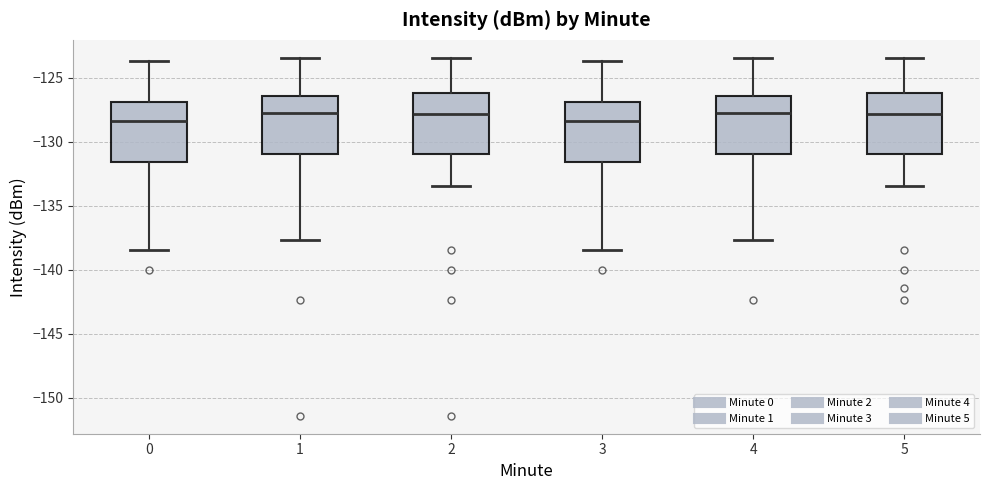

Reading left to right, transcribe this box plot: for each box, give where its median line is, the range the box spans, and where its two whiskers end, as read against the y-axis. The values are not printed on the chart, so give them approximately, as read against the axis.

0: median -128.5, box -131.5 to -127.0, whiskers -138.5 to -123.5
1: median -128.0, box -131.0 to -126.5, whiskers -137.5 to -123.5
2: median -128.0, box -131.0 to -126.0, whiskers -133.5 to -123.5
3: median -128.5, box -131.5 to -127.0, whiskers -138.5 to -123.5
4: median -128.0, box -131.0 to -126.5, whiskers -137.5 to -123.5
5: median -128.0, box -131.0 to -126.0, whiskers -133.5 to -123.5